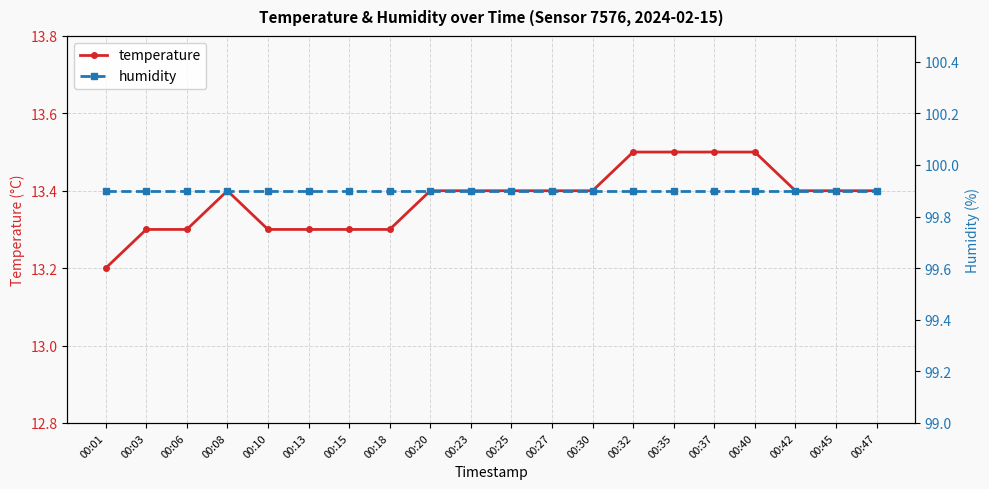

What is the minimum value shown in the chart?

13.2